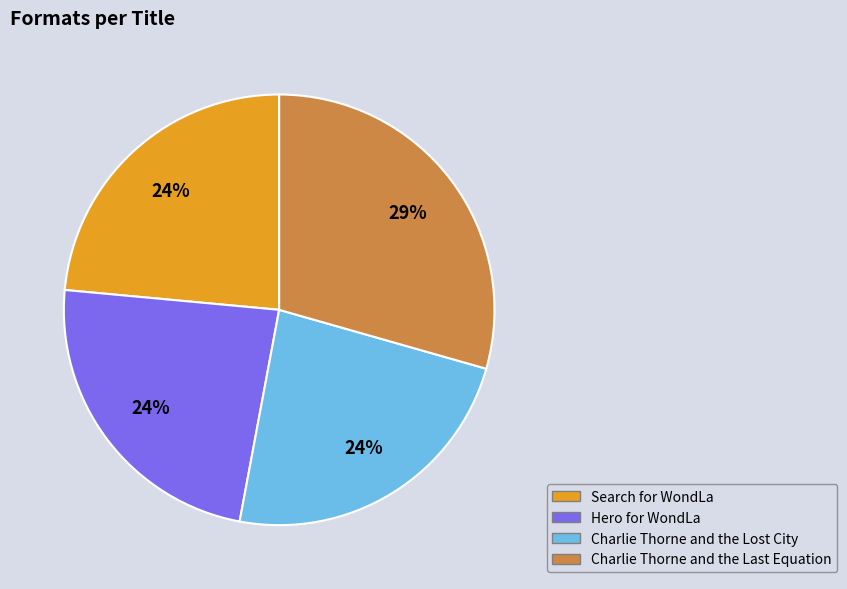

To the nearest percent, what is the average slice percentage?

25%